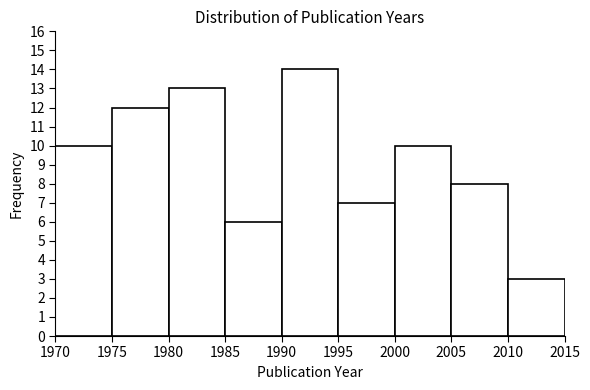

Over which range of the x-axis is the bar tallest?

1990 to 1995